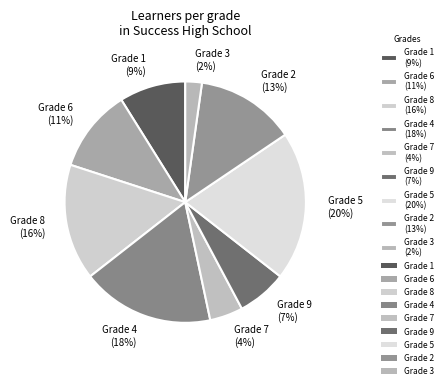

How many segments does this pie chart have?

9